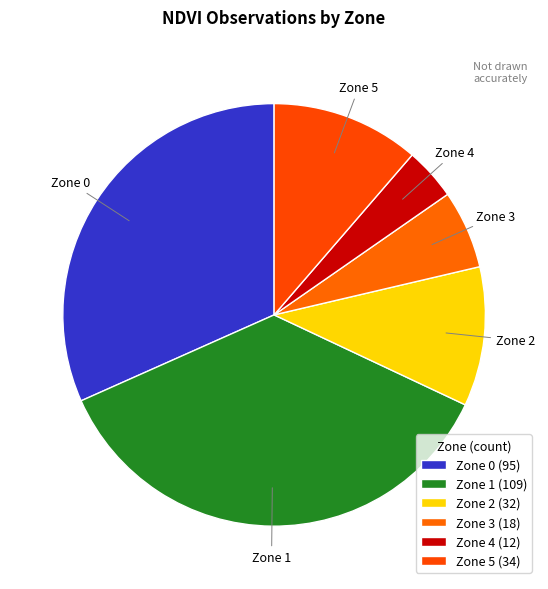

Is the sum of Zone 3 and Zone 2 greater than half?

No